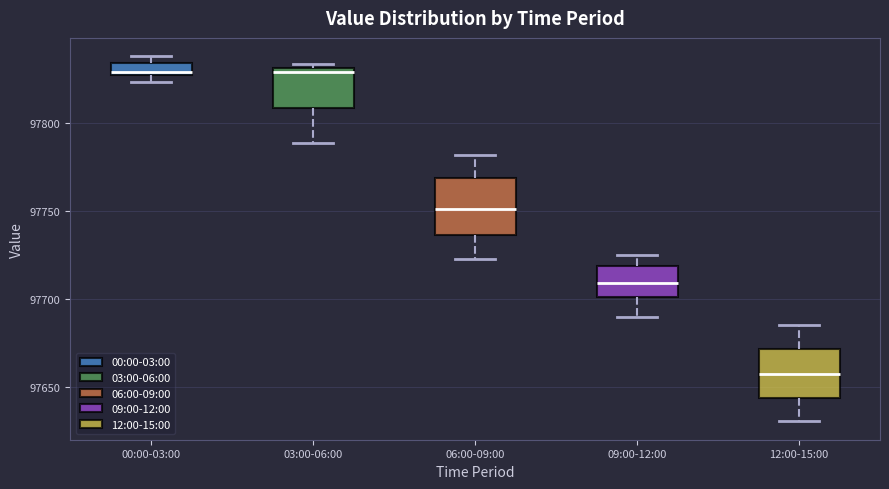

Which box has the lowest median line?

12:00-15:00